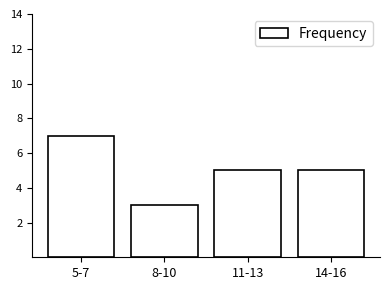

Reading right to left, transcribe all the data shown in this chart.

14-16=5	11-13=5	8-10=3	5-7=7